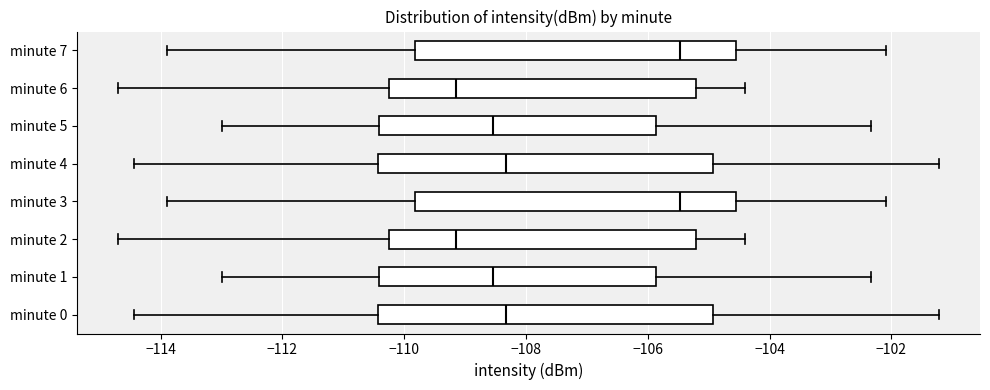

Reading bottom to top, transcribe this box plot: for each box, give where its median line is, the range the box spans, and where its two whiskers end, as read against the x-axis. The values are not printed on the chart, so give them approximately, as read against the axis.

minute 0: median -108.4, box -110.4 to -105.0, whiskers -114.4 to -101.2
minute 1: median -108.6, box -110.4 to -105.8, whiskers -113.0 to -102.4
minute 2: median -109.2, box -110.2 to -105.2, whiskers -114.6 to -104.4
minute 3: median -105.4, box -109.8 to -104.6, whiskers -113.8 to -102.0
minute 4: median -108.4, box -110.4 to -105.0, whiskers -114.4 to -101.2
minute 5: median -108.6, box -110.4 to -105.8, whiskers -113.0 to -102.4
minute 6: median -109.2, box -110.2 to -105.2, whiskers -114.6 to -104.4
minute 7: median -105.4, box -109.8 to -104.6, whiskers -113.8 to -102.0